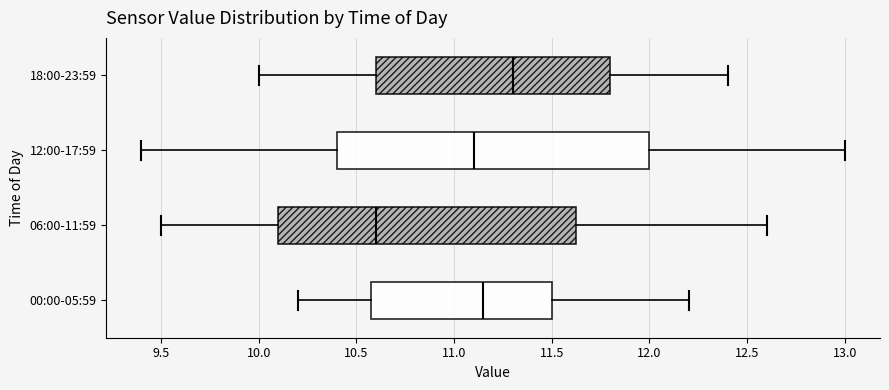

Reading bottom to top, transcribe this box plot: for each box, give where its median line is, the range the box spans, and where its two whiskers end, as read against the x-axis. The values are not printed on the chart, so give them approximately, as read against the axis.

00:00-05:59: median 11.15, box 10.60 to 11.50, whiskers 10.20 to 12.20
06:00-11:59: median 10.60, box 10.10 to 11.65, whiskers 9.50 to 12.60
12:00-17:59: median 11.10, box 10.40 to 12.00, whiskers 9.40 to 13.00
18:00-23:59: median 11.30, box 10.60 to 11.80, whiskers 10.00 to 12.40